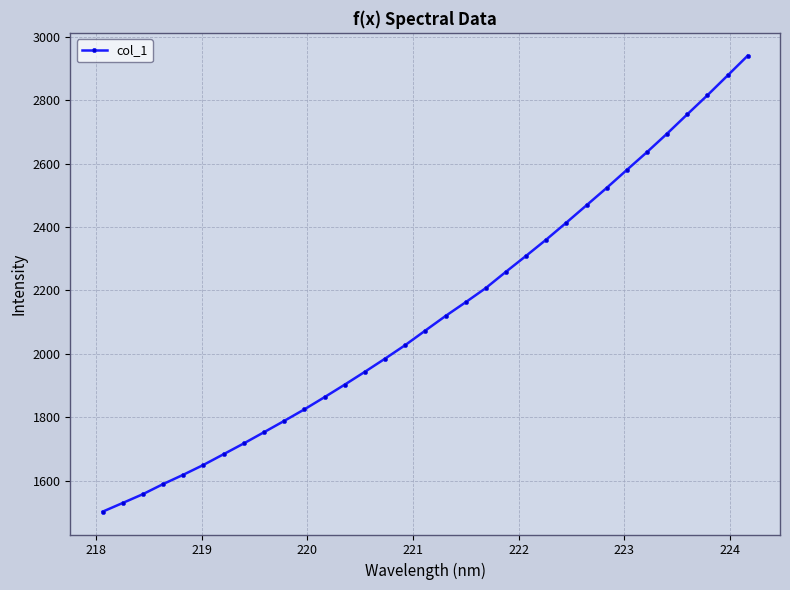

What is the difference between the second highest and second lowest values?

1347.7